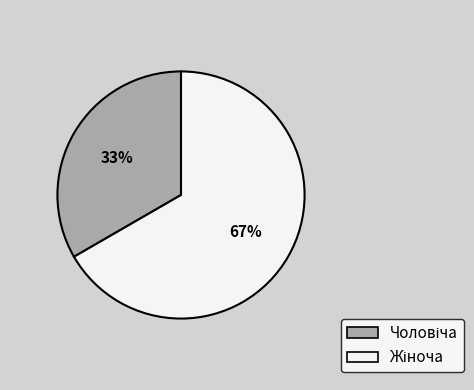

How many slices are in this pie chart?

2